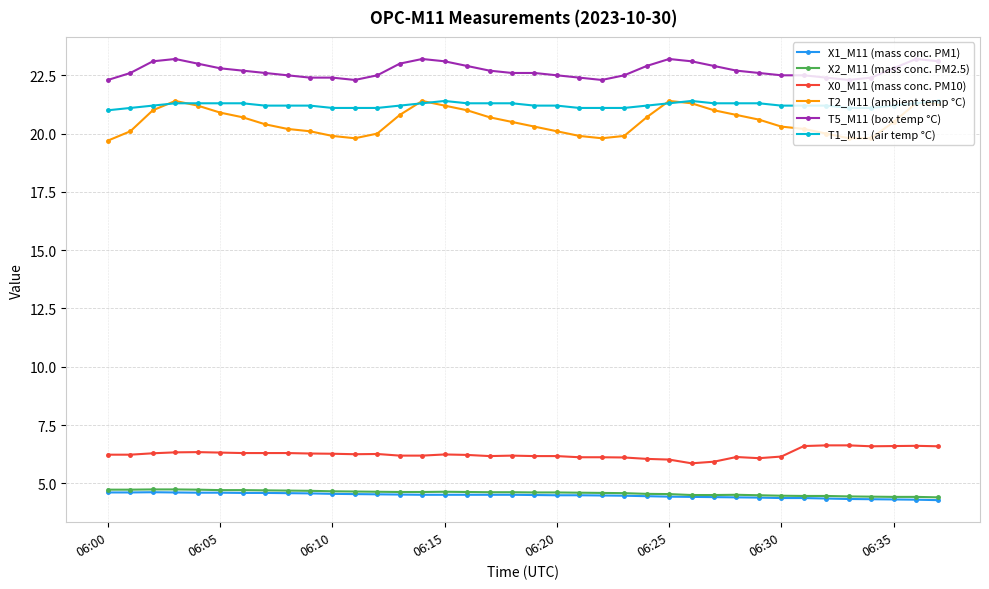

What is the value of the T5_M11 (box temp °C) point at the 8th from the left?

22.6